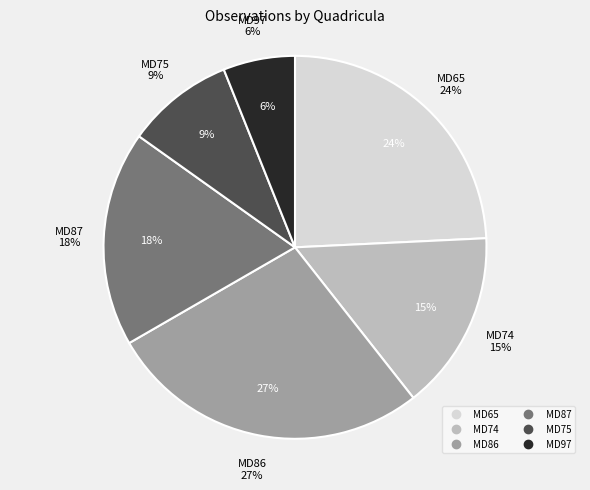

What is the largest slice in the pie chart?

MD86